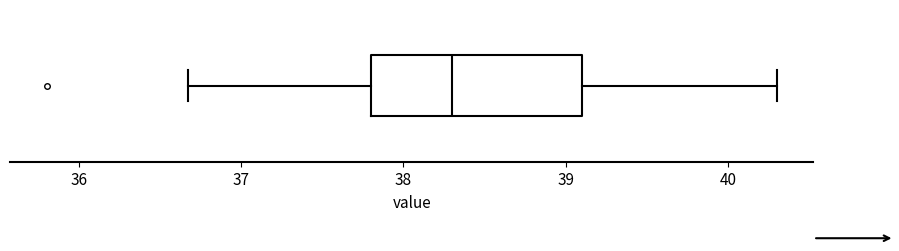

Transcribe this box plot: give where the median line is, the range the box spans, and where the two whiskers end, as read against the x-axis. The values are not printed on the chart, so give them approximately, as read against the axis.

median 38.3, box 37.8 to 39.1, whiskers 36.7 to 40.3